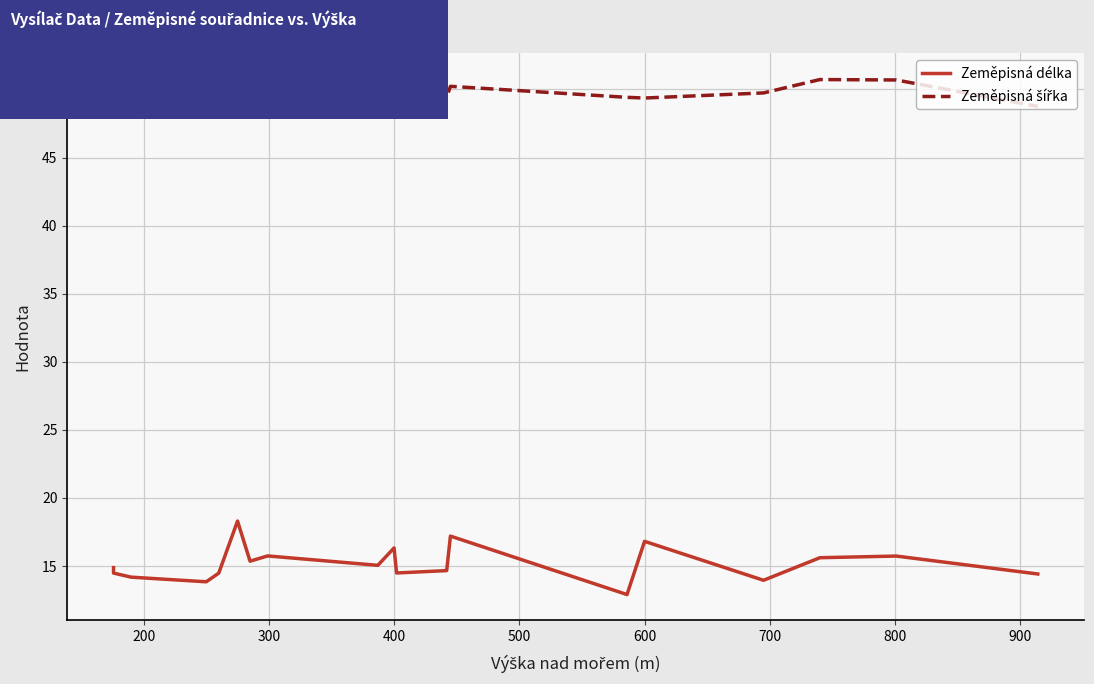

Which series has the largest range (max minus min)?

Zeměpisná délka